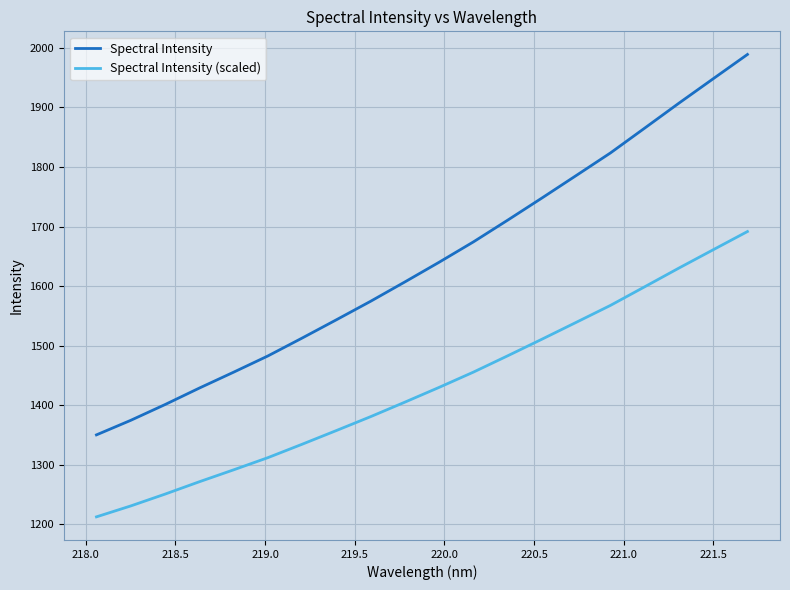

Which series has the largest range (max minus min)?

Spectral Intensity